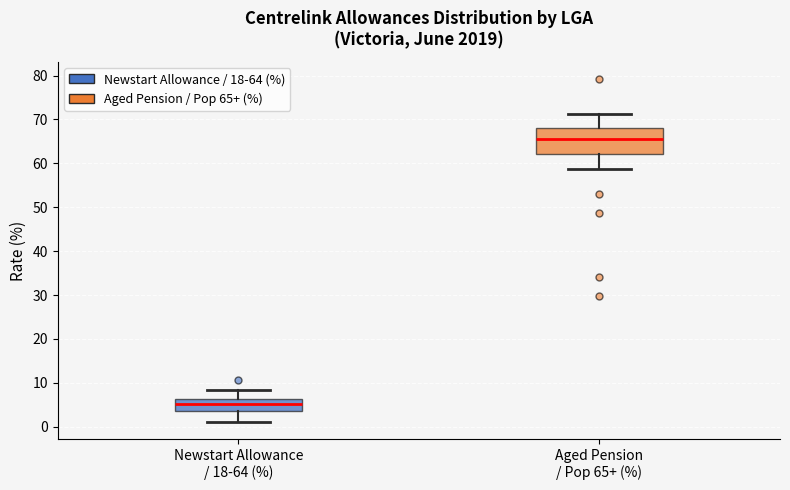

Which box has the lowest median line?

Newstart Allowance / 18-64 (%)